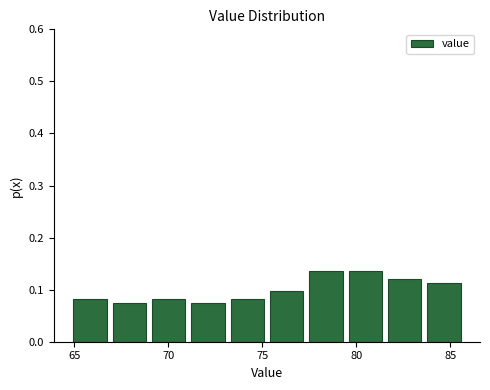

How tall is the bar that spans 65.0 to 67.0 on the x-axis? Neither the bar edges nor the heights are printed on the chart, so give them approximately, as read against the axes.

0.08